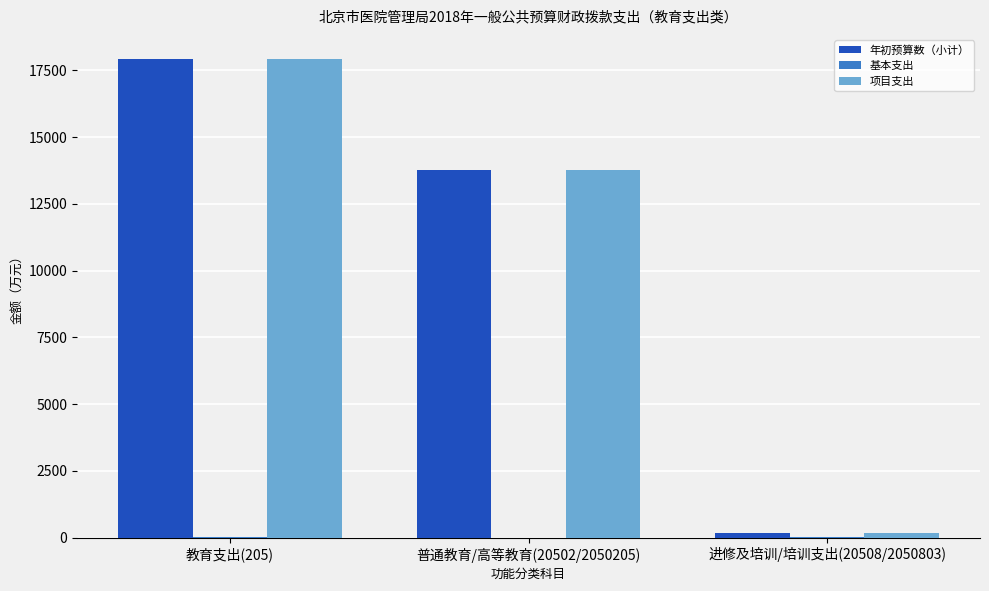

Is it true that 项目支出 equals 17922.6 at 教育支出(205)?

True